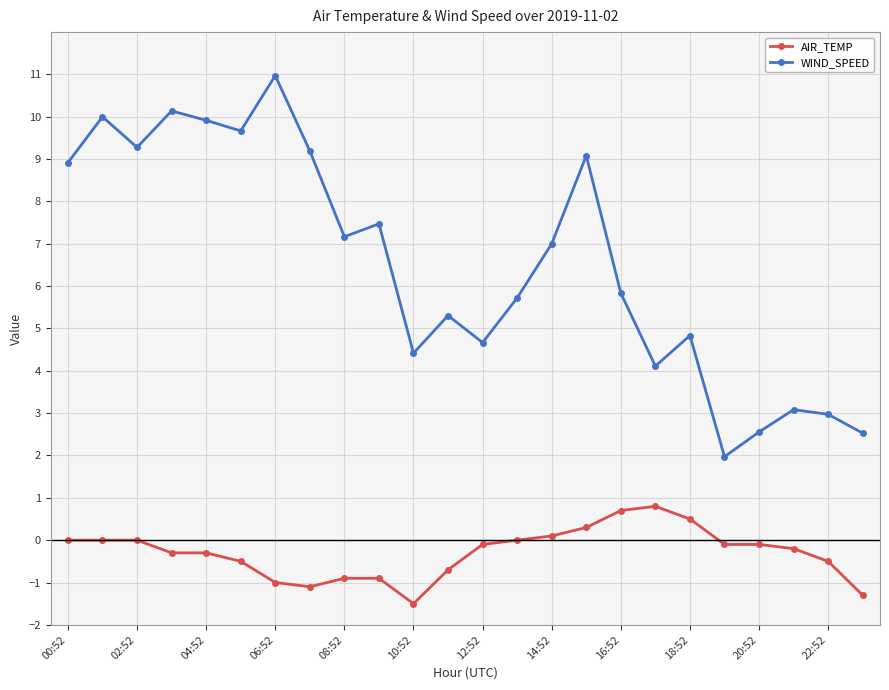

Does the chart have visible grid lines?

Yes